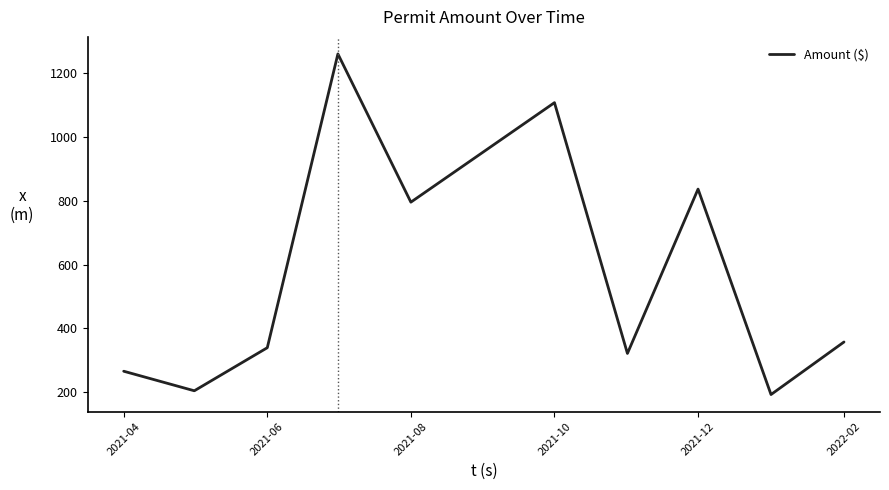

What is the difference between the maximum and minimum values?

1069.4